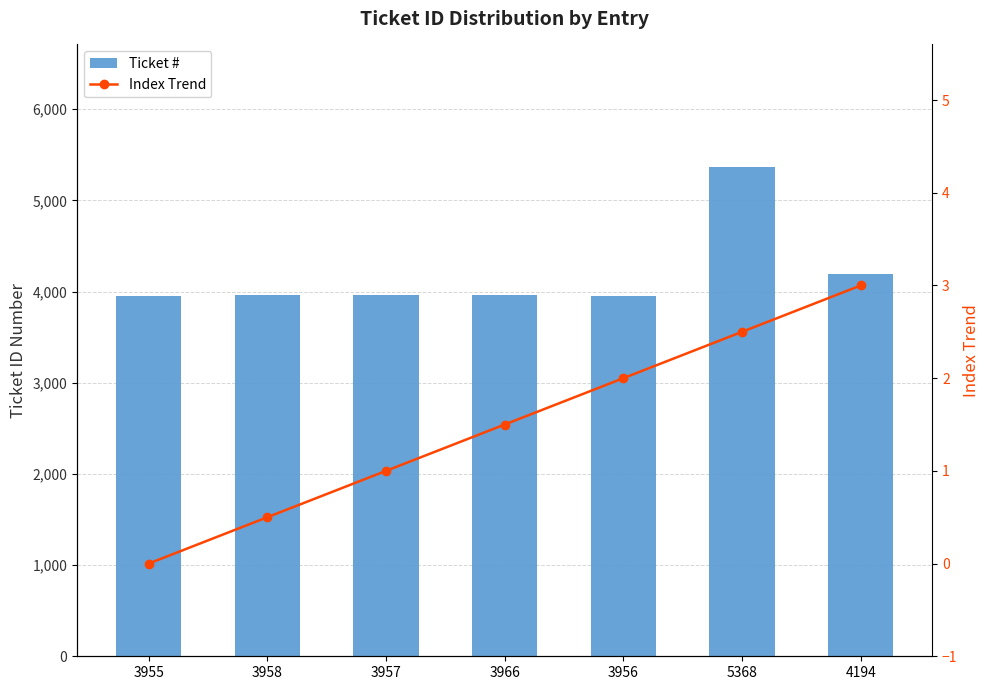

What is the average value of the Ticket # series?

4193.4